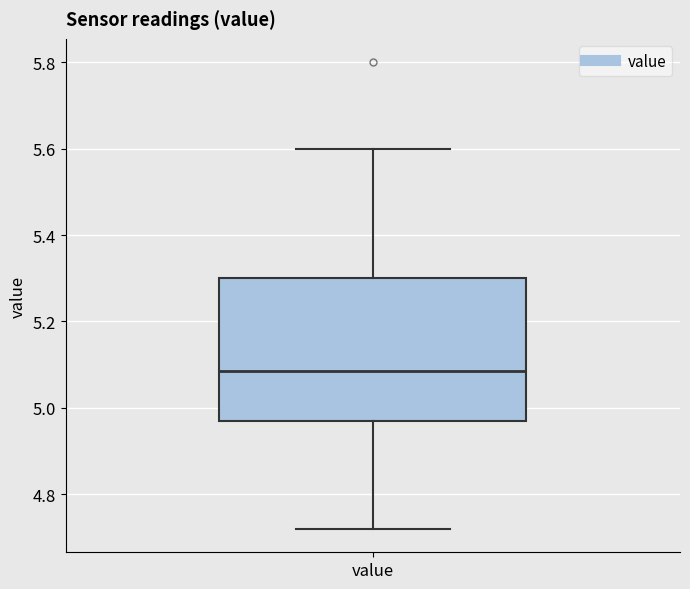

Transcribe this box plot: give where the median line is, the range the box spans, and where the two whiskers end, as read against the y-axis. The values are not printed on the chart, so give them approximately, as read against the axis.

median 5.08, box 4.98 to 5.30, whiskers 4.72 to 5.60